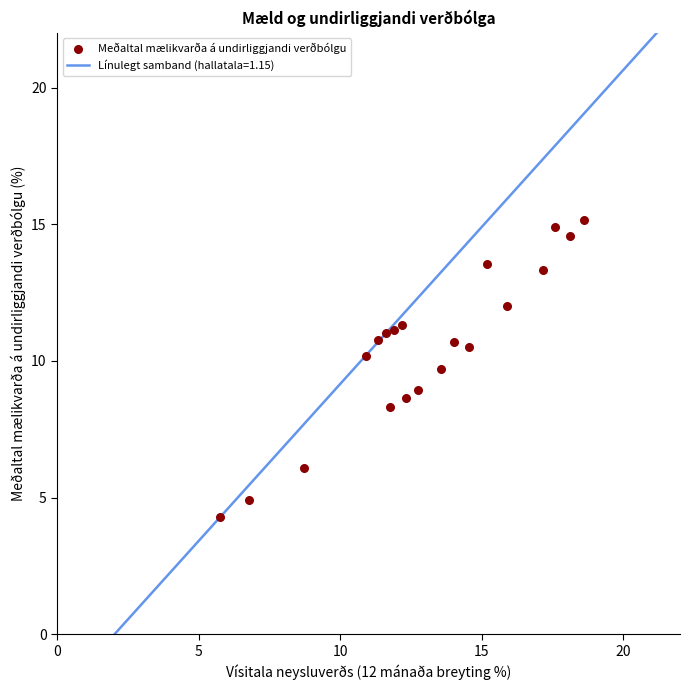

What is the range of X values (max minus min)?

12.8